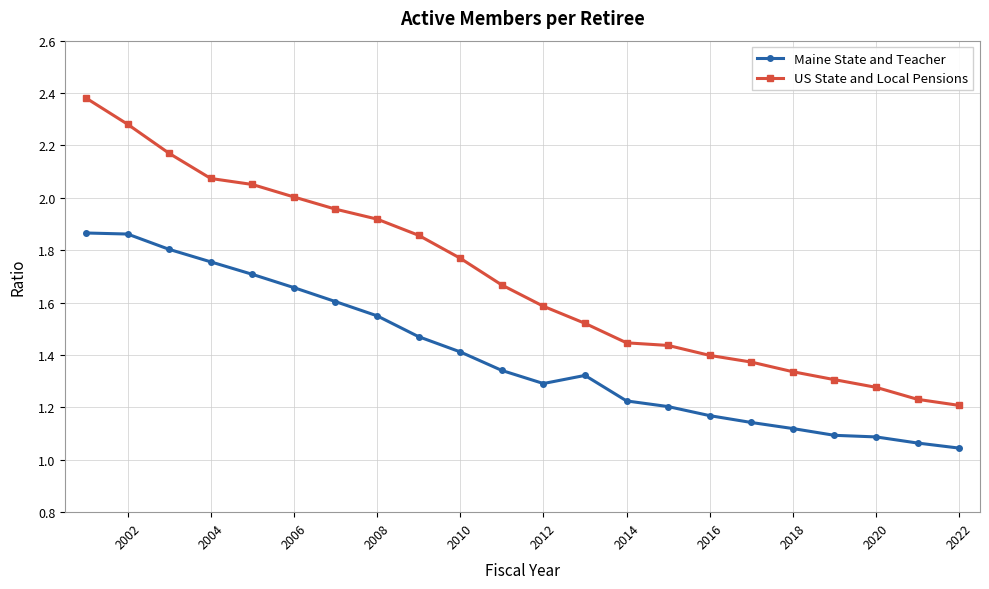

Does the chart display data point markers on the line(s)?

Yes